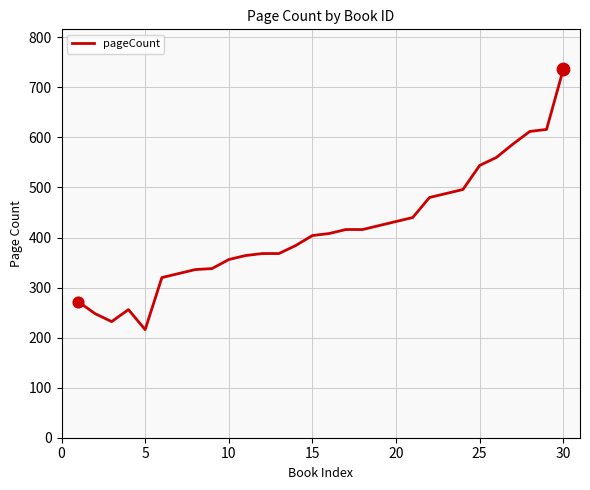

What is the minimum value shown in the chart?

216